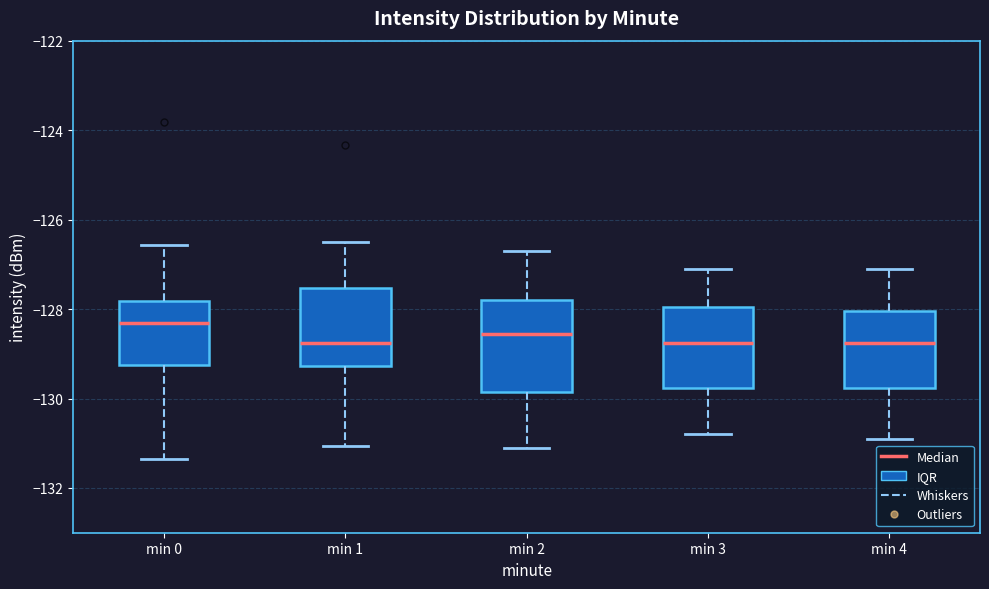

Reading left to right, transcribe this box plot: for each box, give where its median line is, the range the box spans, and where its two whiskers end, as read against the y-axis. The values are not printed on the chart, so give them approximately, as read against the axis.

min 0: median -128.4, box -129.2 to -127.8, whiskers -131.4 to -126.6
min 1: median -128.8, box -129.2 to -127.6, whiskers -131.0 to -126.4
min 2: median -128.6, box -129.8 to -127.8, whiskers -131.0 to -126.6
min 3: median -128.8, box -129.8 to -128.0, whiskers -130.8 to -127.0
min 4: median -128.8, box -129.8 to -128.0, whiskers -130.8 to -127.0